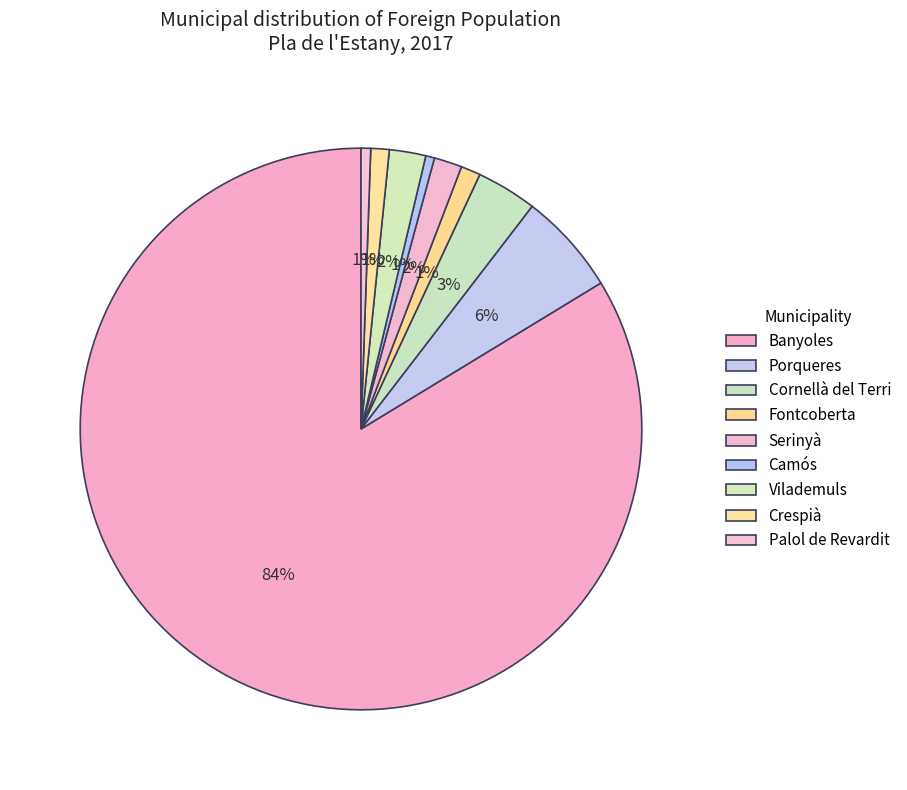

How many slices are in this pie chart?

9